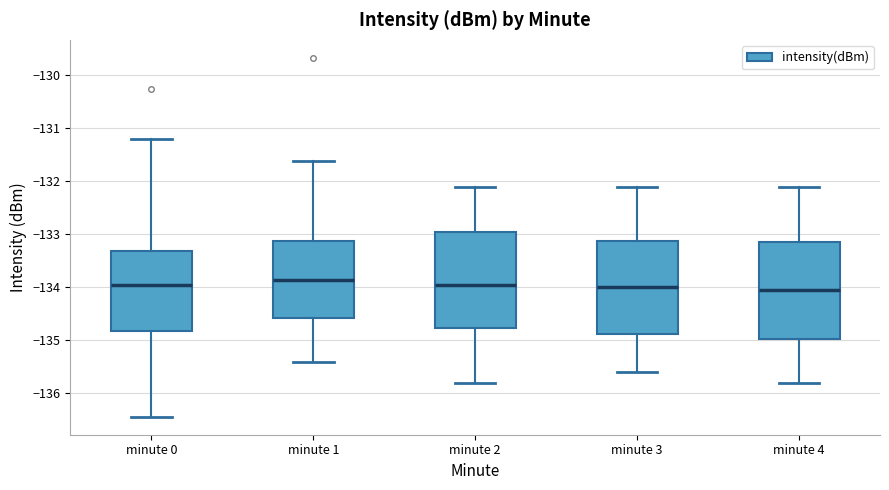

Reading left to right, transcribe this box plot: for each box, give where its median line is, the range the box spans, and where its two whiskers end, as read against the y-axis. The values are not printed on the chart, so give them approximately, as read against the axis.

minute 0: median -134.0, box -134.8 to -133.3, whiskers -136.4 to -131.2
minute 1: median -133.9, box -134.6 to -133.1, whiskers -135.4 to -131.6
minute 2: median -133.9, box -134.8 to -132.9, whiskers -135.8 to -132.1
minute 3: median -134.0, box -134.9 to -133.1, whiskers -135.6 to -132.1
minute 4: median -134.0, box -135.0 to -133.1, whiskers -135.8 to -132.1